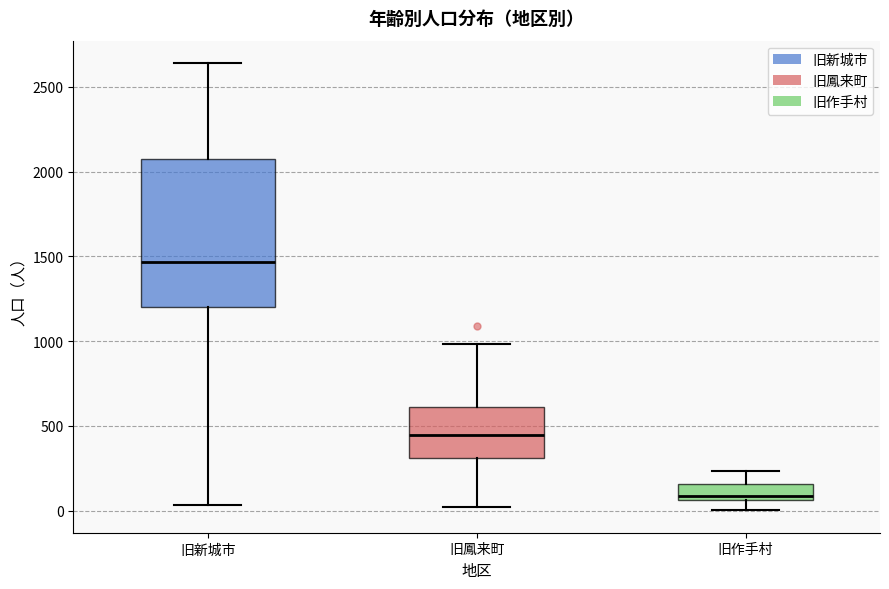

Where is the lower edge of the box for 旧鳳来町 on the y-axis? The values are not printed on the chart, so give them approximately, as read against the axis.

300